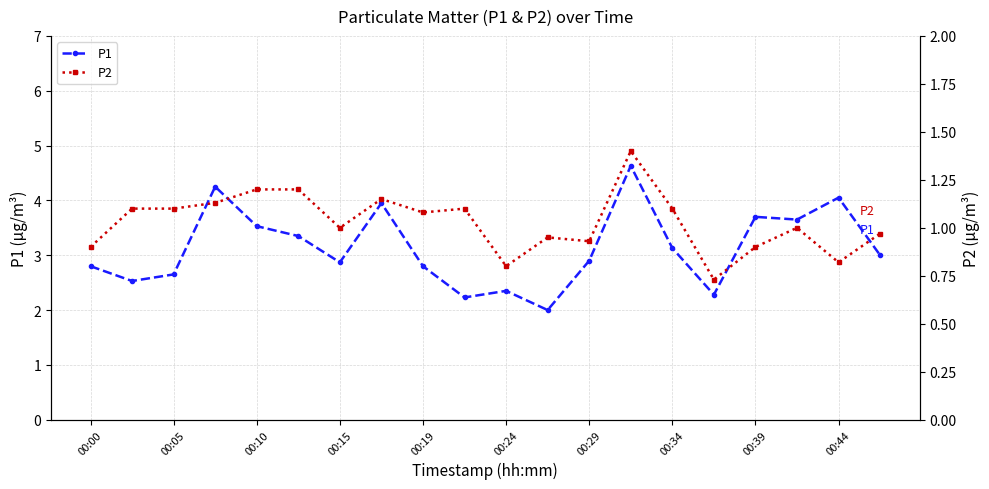

True or false: P2 and P1 intersect in this chart.

False